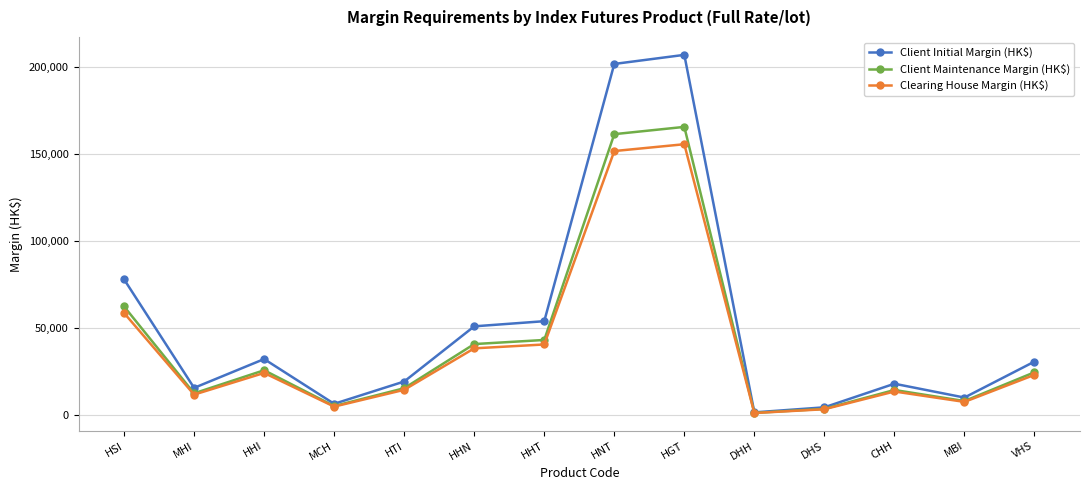

At how many categories does at least one series exceed 38946?

5